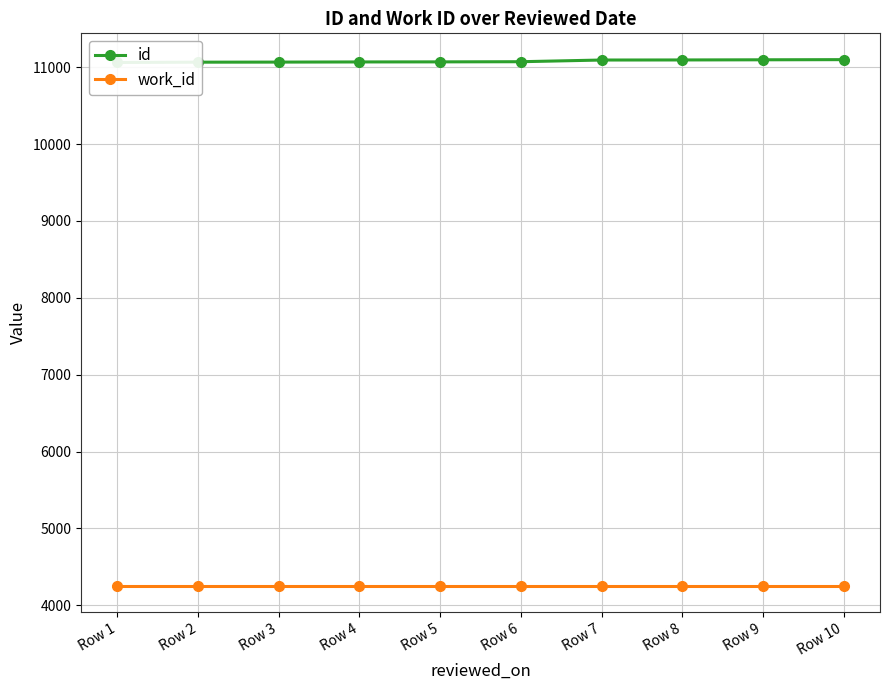

How many categories are shown in the chart?

10